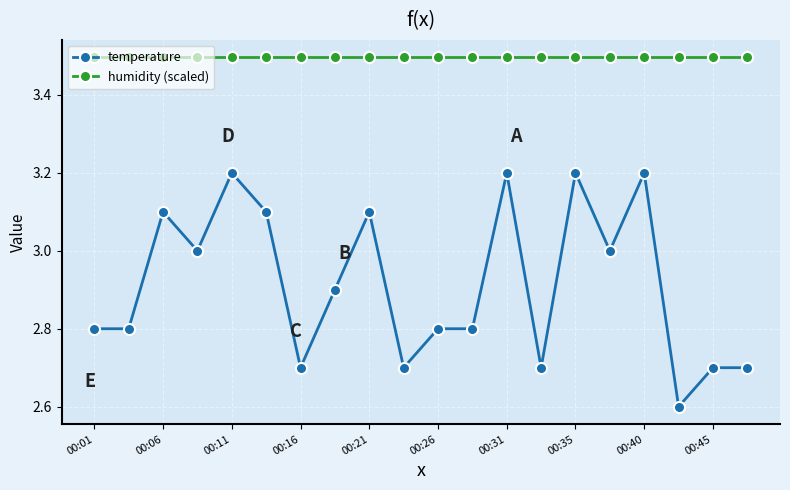

Which series has the largest total across all categories?

humidity (scaled)